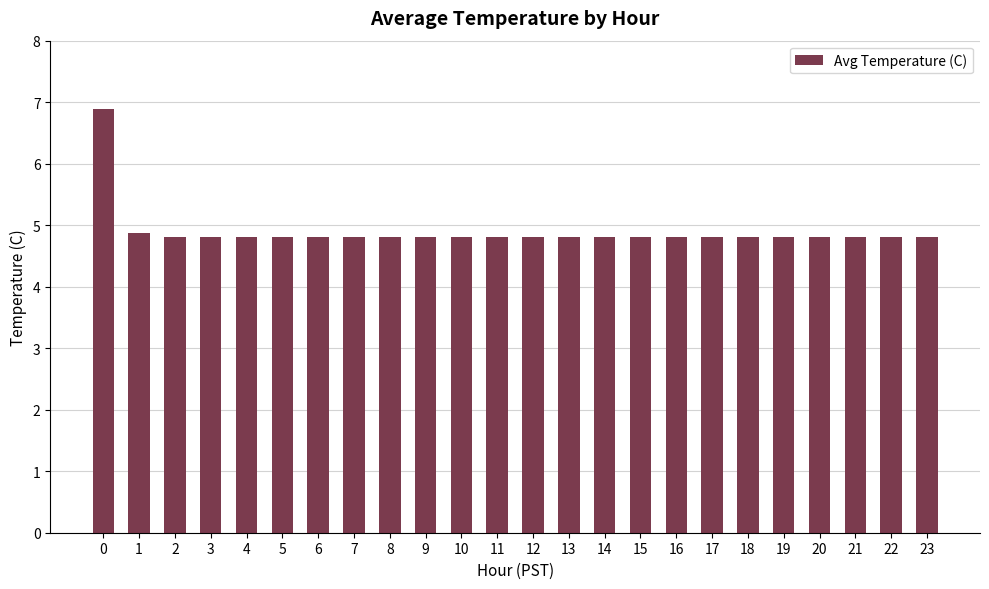

Count the number of data series in this chart.

1